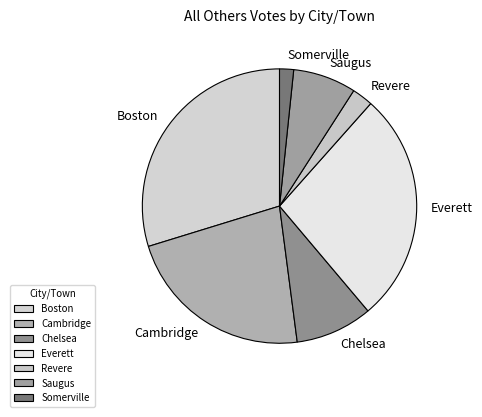

How many slices are in this pie chart?

7